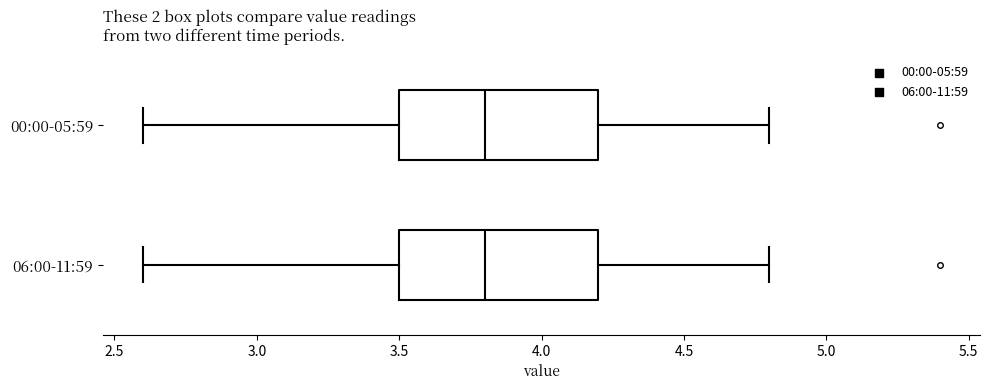

Reading bottom to top, transcribe this box plot: for each box, give where its median line is, the range the box spans, and where its two whiskers end, as read against the x-axis. The values are not printed on the chart, so give them approximately, as read against the axis.

06:00-11:59: median 3.8, box 3.5 to 4.2, whiskers 2.6 to 4.8
00:00-05:59: median 3.8, box 3.5 to 4.2, whiskers 2.6 to 4.8